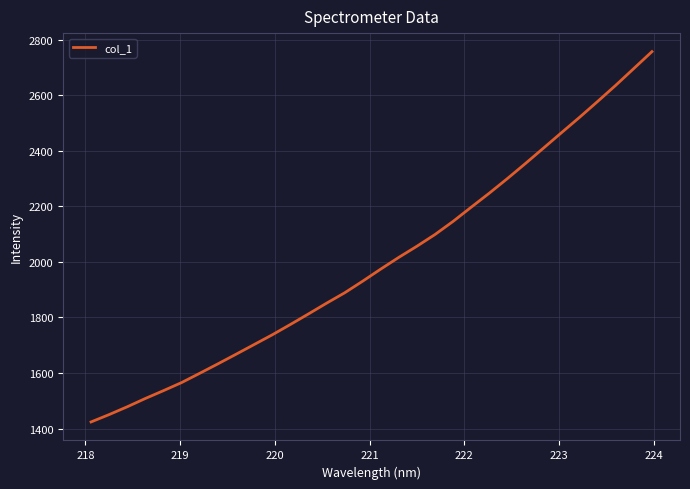

What is the minimum value shown in the chart?

1423.9